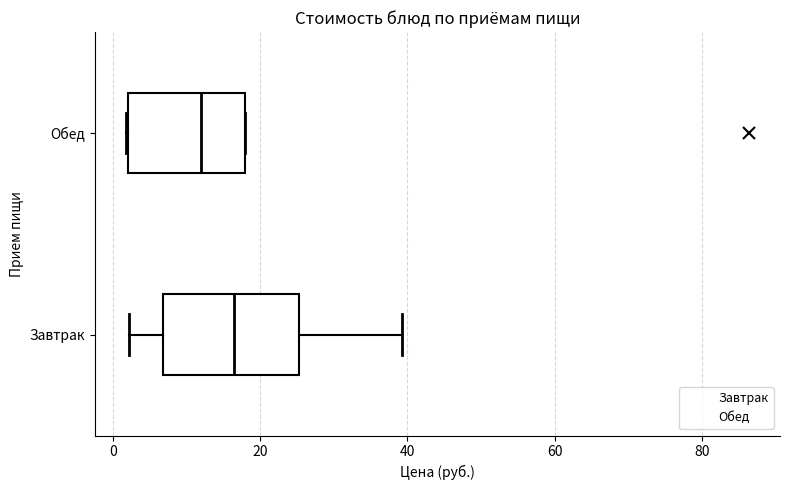

Reading bottom to top, transcribe this box plot: for each box, give where its median line is, the range the box spans, and where its two whiskers end, as read against the x-axis. The values are not printed on the chart, so give them approximately, as read against the axis.

Завтрак: median 16, box 6 to 26, whiskers 2 to 40
Обед: median 12, box 2 to 18, whiskers 2 to 18